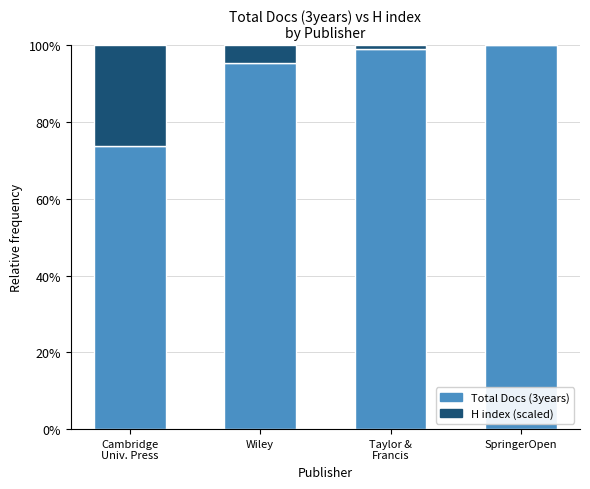

What is the highest value of the Total Docs (3years) series?

100.0